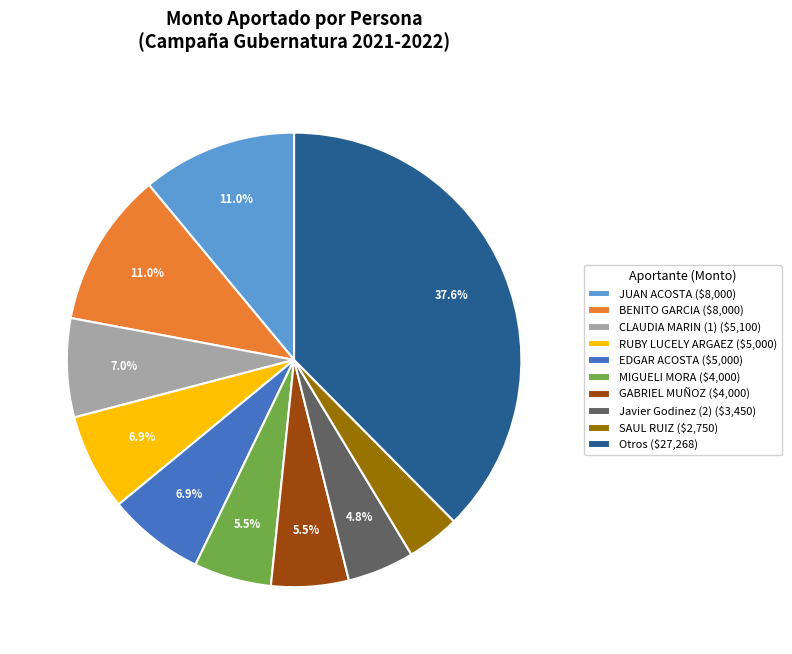

Which category has the smallest portion of the pie?

SAUL RUIZ ($2,750)